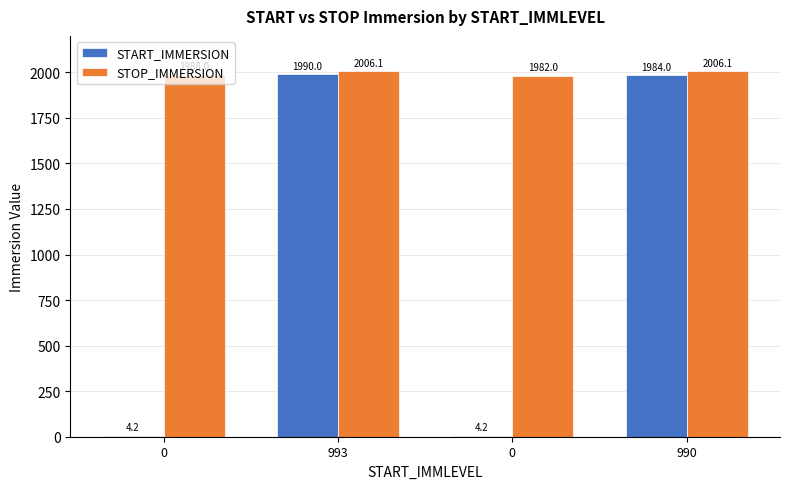

Which series has the widest spread of values?

START_IMMERSION